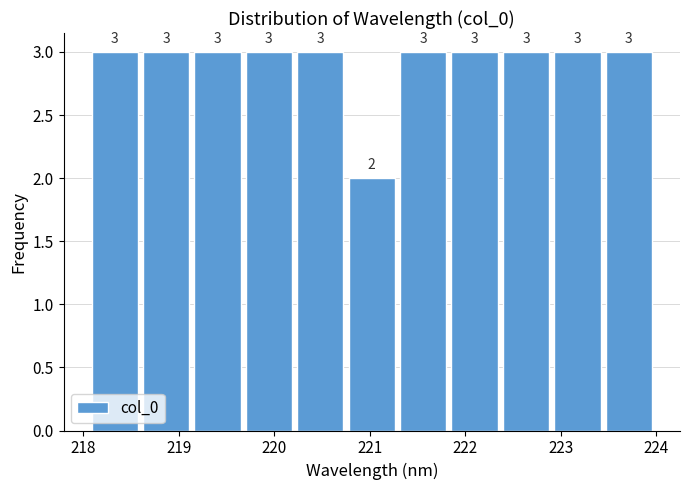

Reading left to right, transcribe this chart: for each bar, give the range it covers on the x-axis and its height. The bar edges are not printed on the chart, so give them approximately, as read against the axis.

218.1 to 218.6: 3
218.6 to 219.1: 3
219.1 to 219.7: 3
219.7 to 220.2: 3
220.2 to 220.8: 3
220.8 to 221.3: 2
221.3 to 221.8: 3
221.8 to 222.4: 3
222.4 to 222.9: 3
222.9 to 223.4: 3
223.4 to 224.0: 3